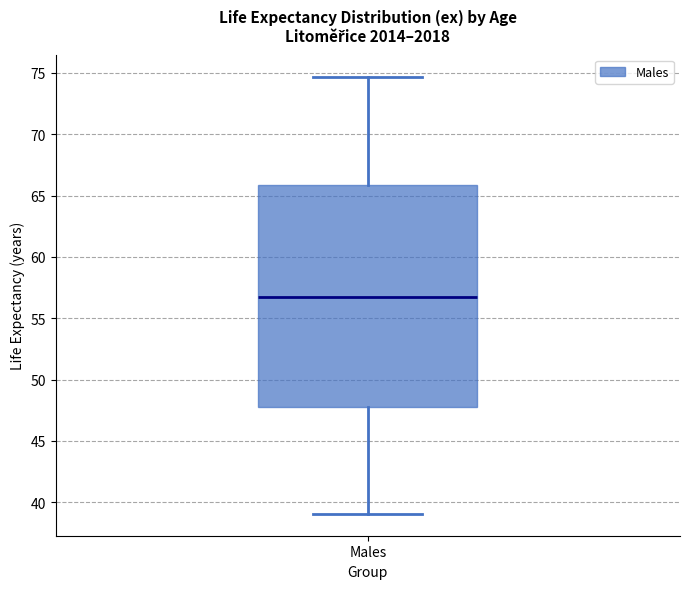

Transcribe this box plot: give where the median line is, the range the box spans, and where the two whiskers end, as read against the y-axis. The values are not printed on the chart, so give them approximately, as read against the axis.

median 56.5, box 47.5 to 66.0, whiskers 39.0 to 74.5